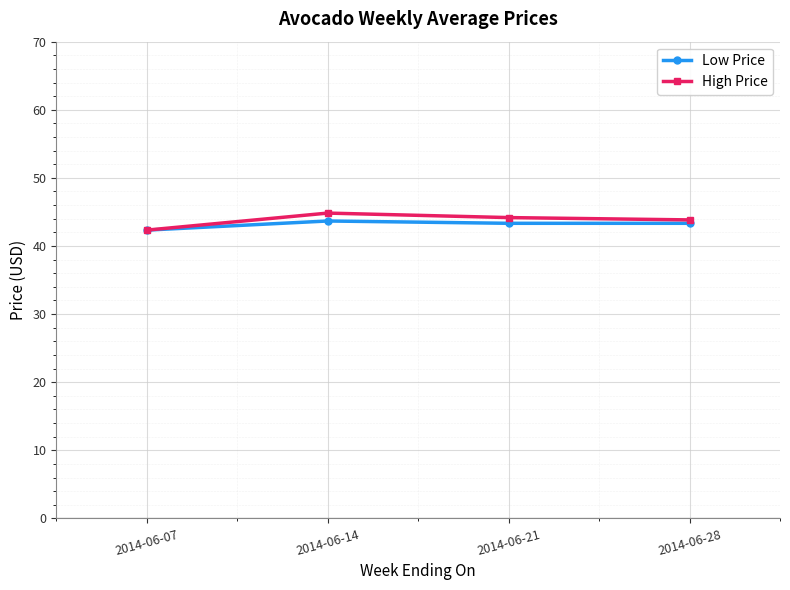

What is the total value across all series at 2014-06-21?

87.5